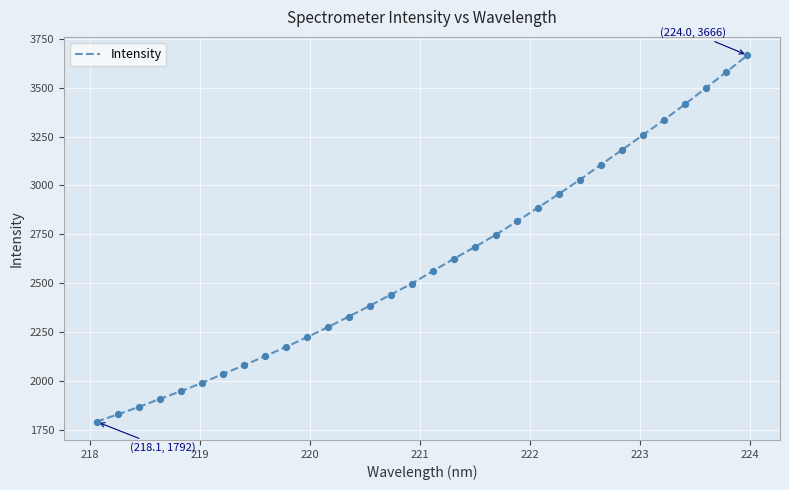

What is the smallest value displayed?

1792.3